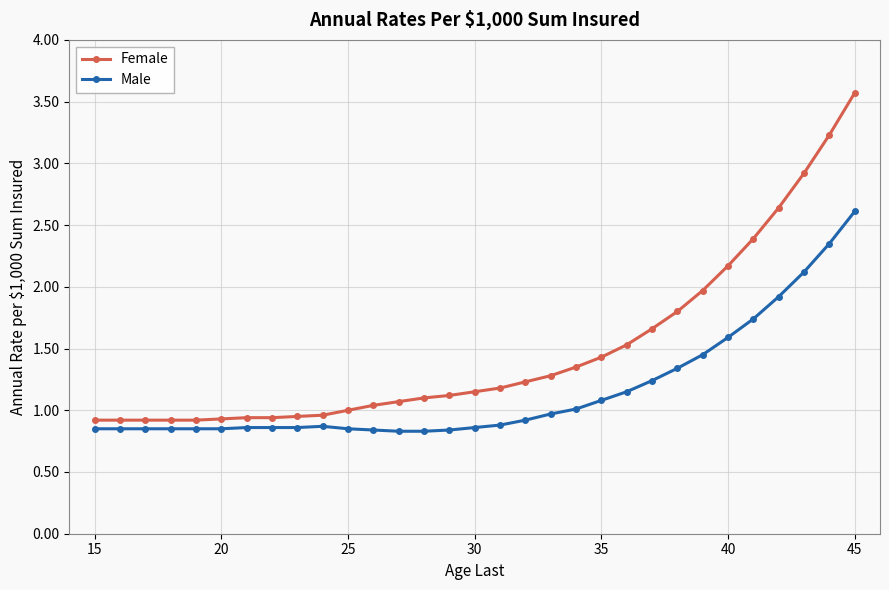

What is the difference between the maximum and second lowest values in the Male series?

1.8